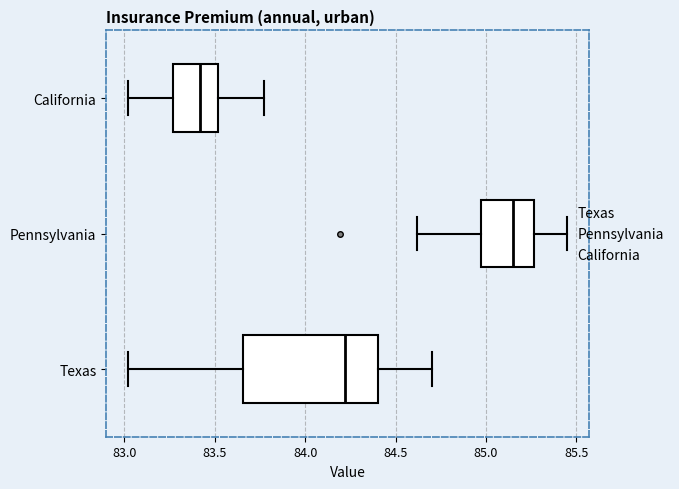

Which box has the furthest to the left median line?

California